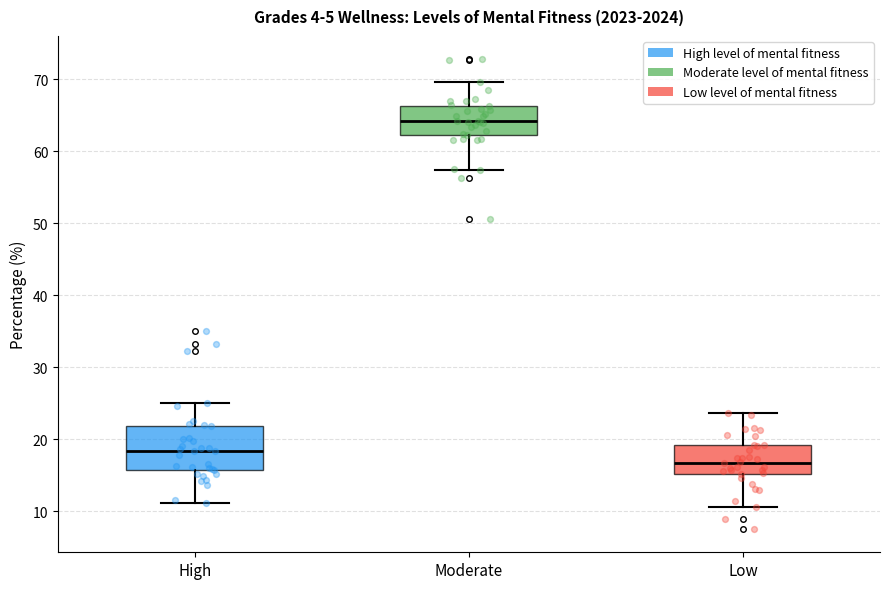

Reading left to right, read every box against the y-axis: the position of its median line, the range the box covers, and the ends of its whiskers. The values are not printed on the chart, so give them approximately, as read against the axis.

High: median 18, box 16 to 22, whiskers 11 to 25
Moderate: median 64, box 62 to 66, whiskers 57 to 70
Low: median 17, box 15 to 19, whiskers 11 to 24